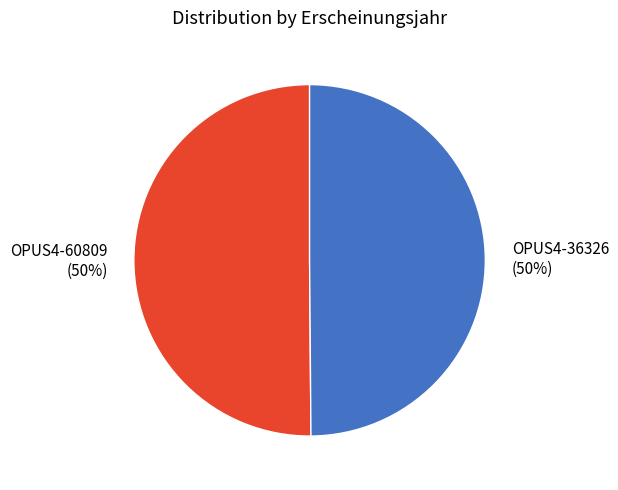

To the nearest percent, what portion does OPUS4-60809 represent?

50%